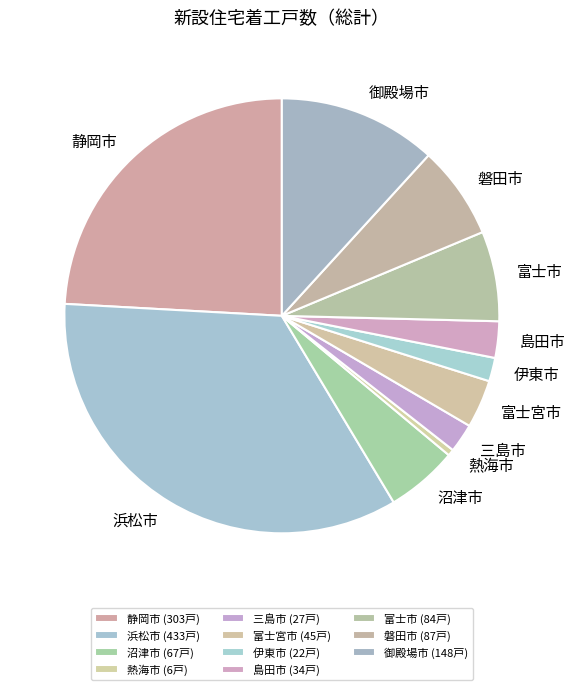

Does 沼津市 account for over 50% of the chart?

No